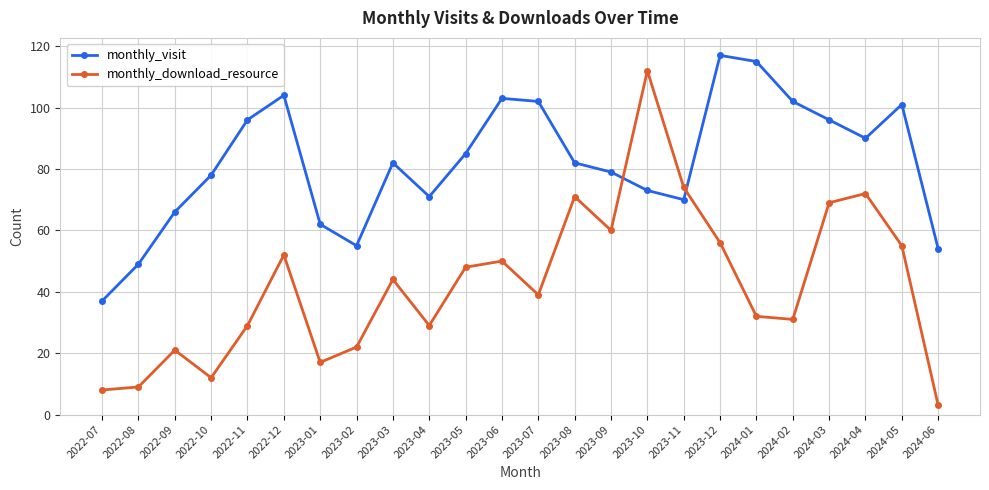

Where is monthly_visit nearest to the value 77?

2022-10